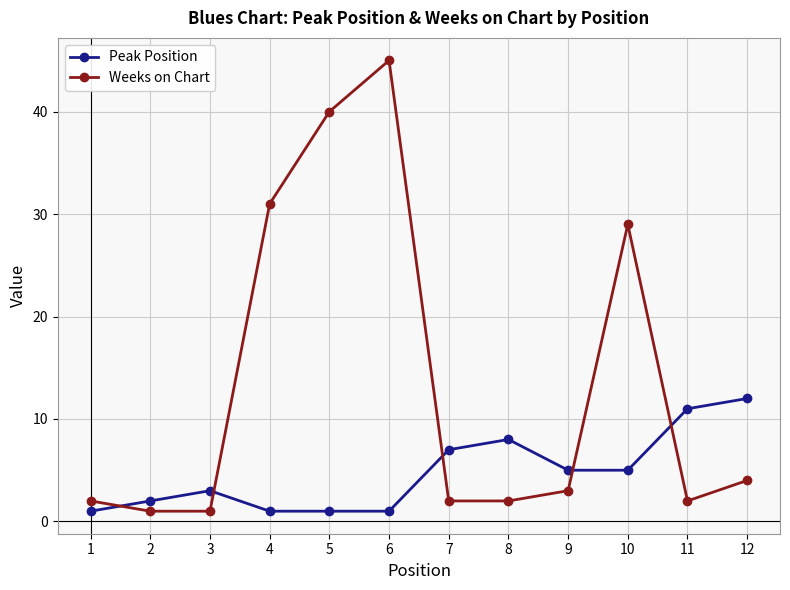

What is the value of the Peak Position point at the 3rd from the left?

3